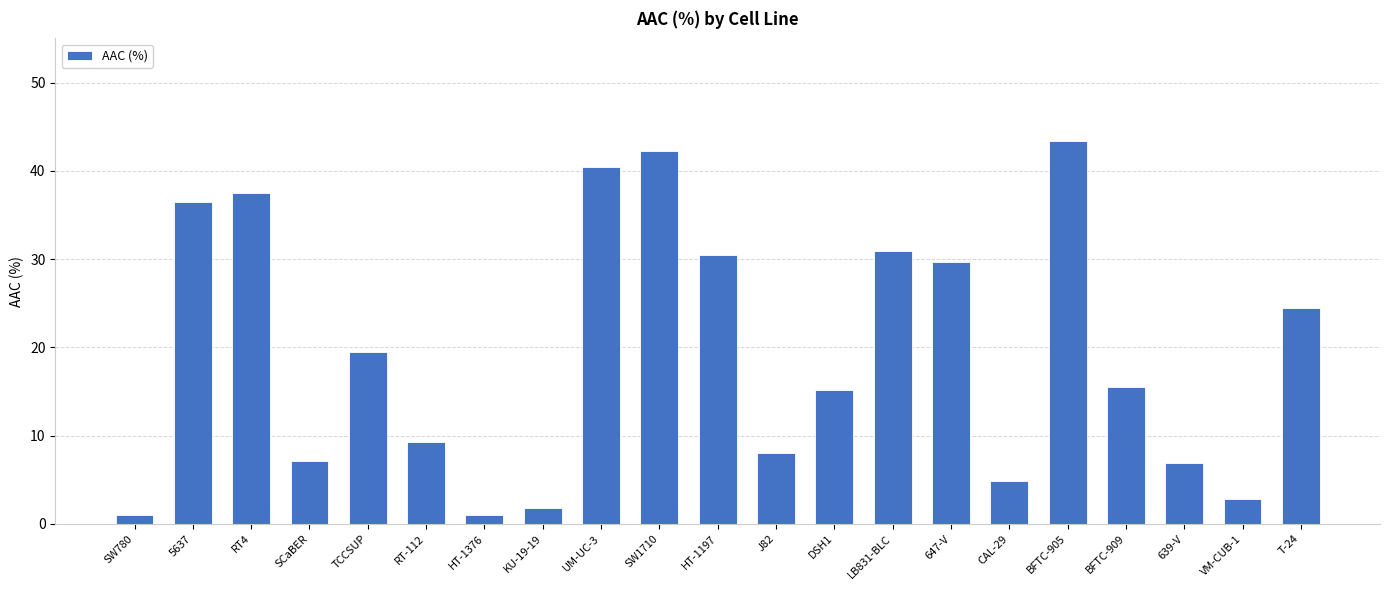

Which category has the highest value across all series?

BFTC-905